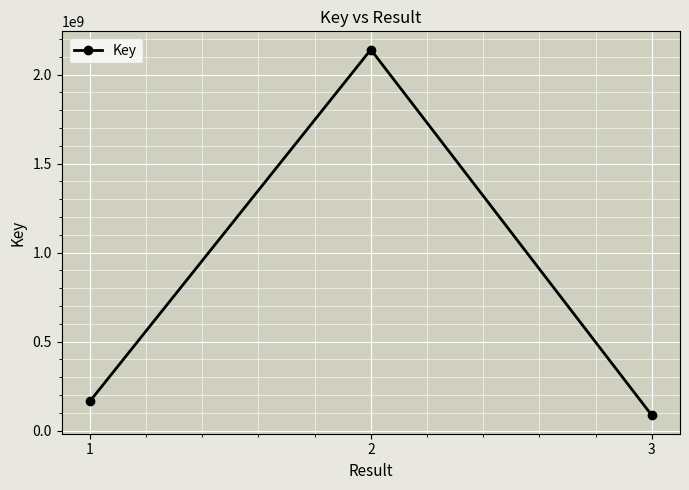

Reading left to right, list all the values displayed in this chart.

1=163918746	2=2140567496	3=85391545